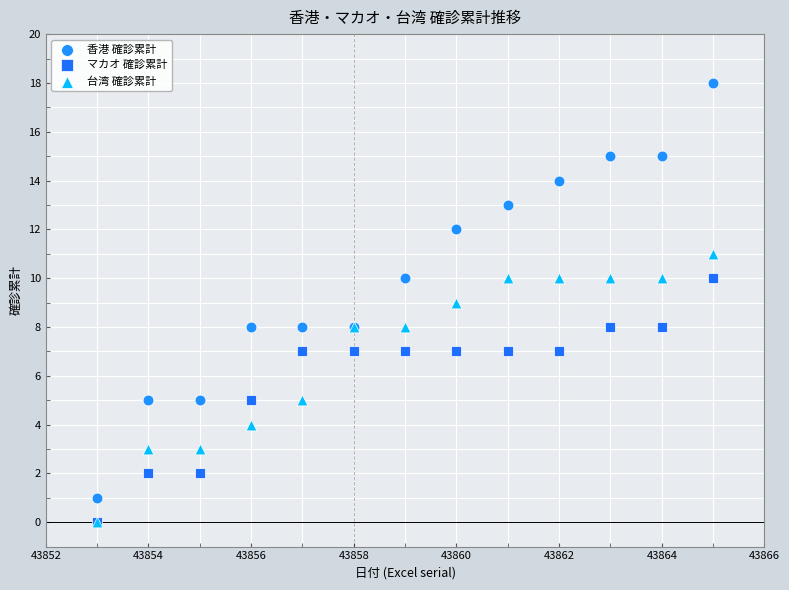

Which series has the widest spread of Y values?

香港 確診累計